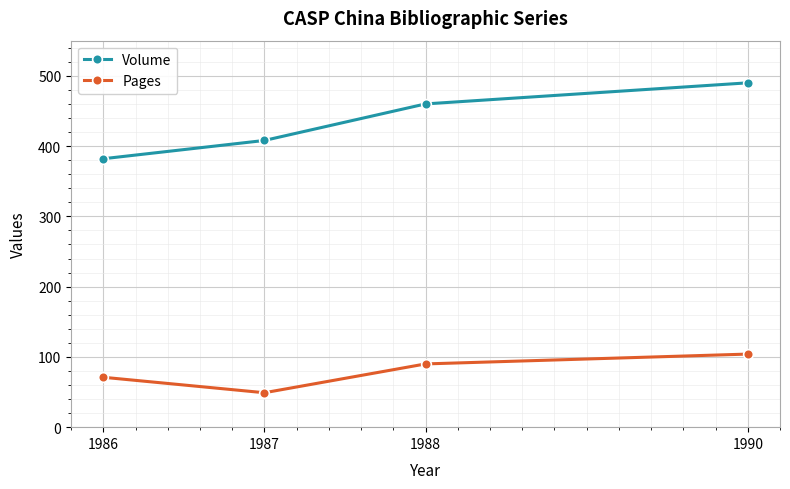

What is the total value across all series at 1986?

453